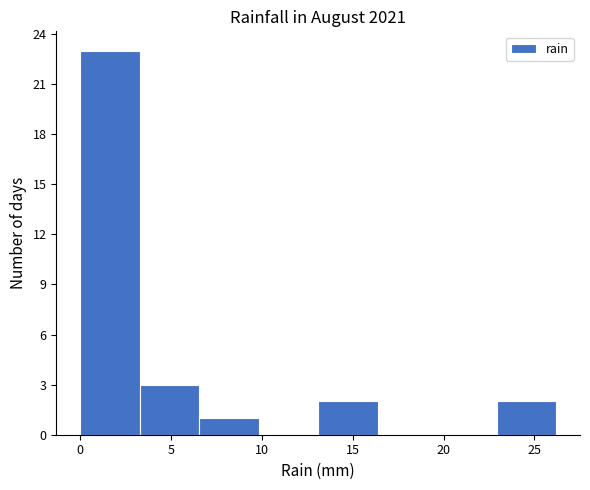

Reading left to right, list every bar in this chart as the range it spans on the x-axis followed by its height. Neither the bar edges nor the heights are printed on the chart, so give them approximately, as read against the axes.

0.0 to 3.5: 23
3.5 to 6.5: 3
6.5 to 10.0: 1
10.0 to 13.0: 0
13.0 to 16.5: 2
16.5 to 19.5: 0
19.5 to 23.0: 0
23.0 to 26.0: 2